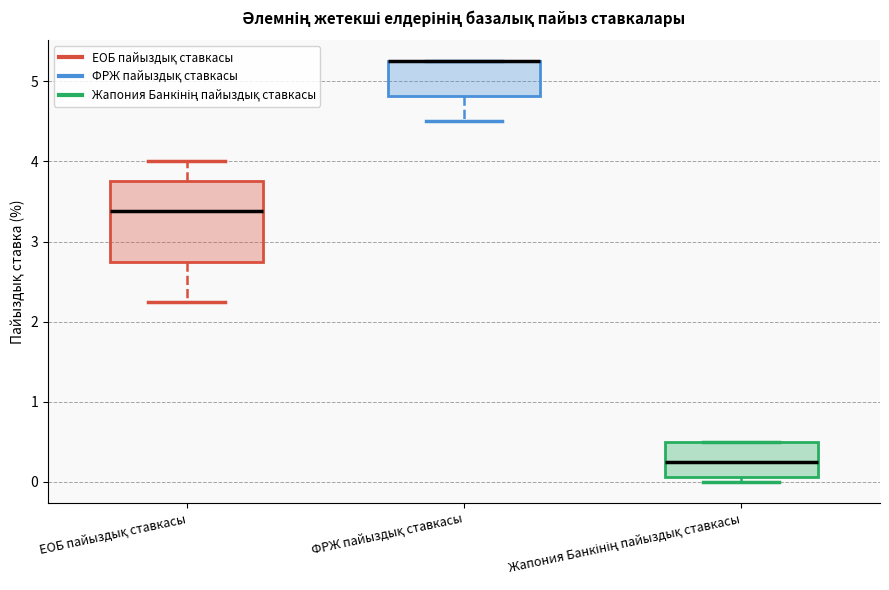

Reading left to right, read every box against the y-axis: the position of its median line, the range the box covers, and the ends of its whiskers. The values are not printed on the chart, so give them approximately, as read against the axis.

ЕОБ пайыздық ставкасы: median 3.4, box 2.8 to 3.8, whiskers 2.3 to 4.0
ФРЖ пайыздық ставкасы: median 5.3 (drawn on the box's upper edge), box 4.8 to 5.3, whiskers 4.5 to 5.3
Жапония Банкінің пайыздық ставкасы: median 0.3, box 0.1 to 0.5, whiskers 0.0 to 0.5